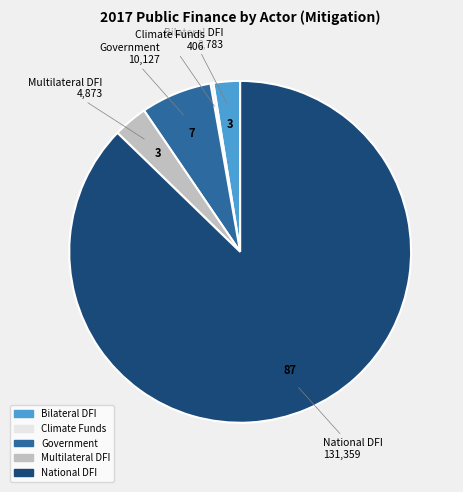

The Multilateral DFI slice represents 3% of the pie. True or false?

True